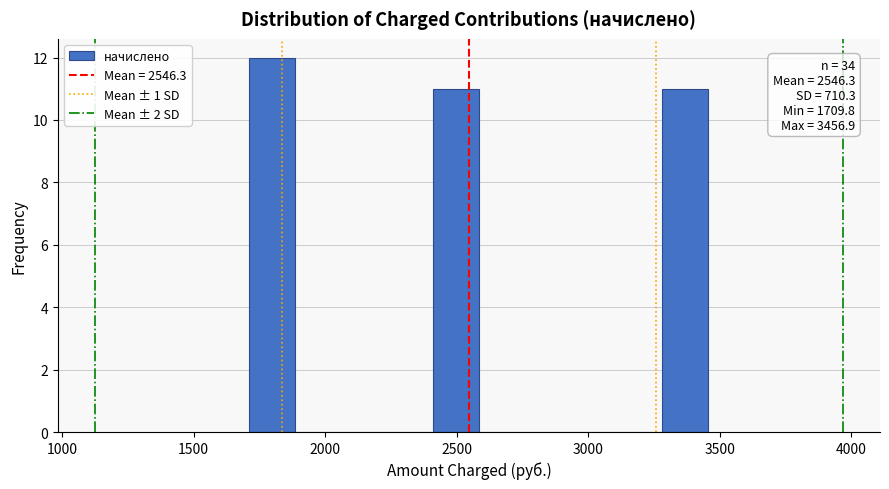

Read against the x-axis, roughly where is the centre of the tallest bar?

1800